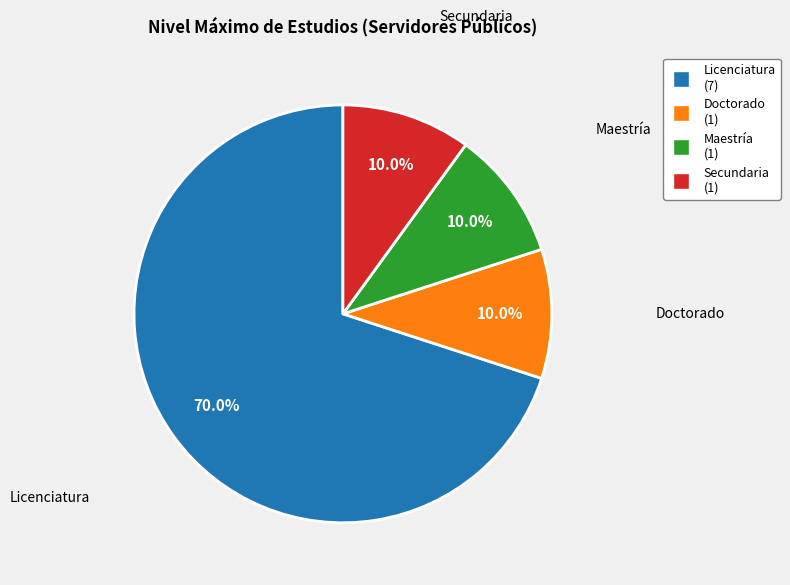

To the nearest percent, what is the combined percentage of Maestría and Doctorado?

20%